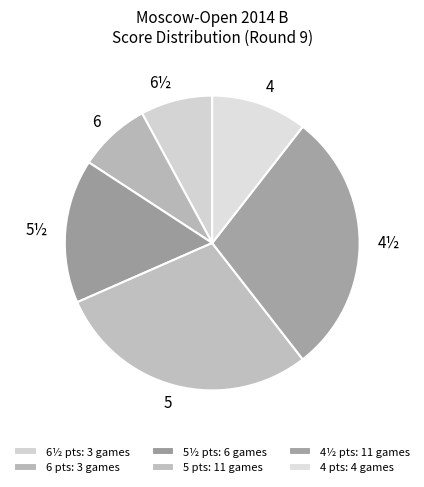

Combined, do 6 and 4½ account for over 50%?

No